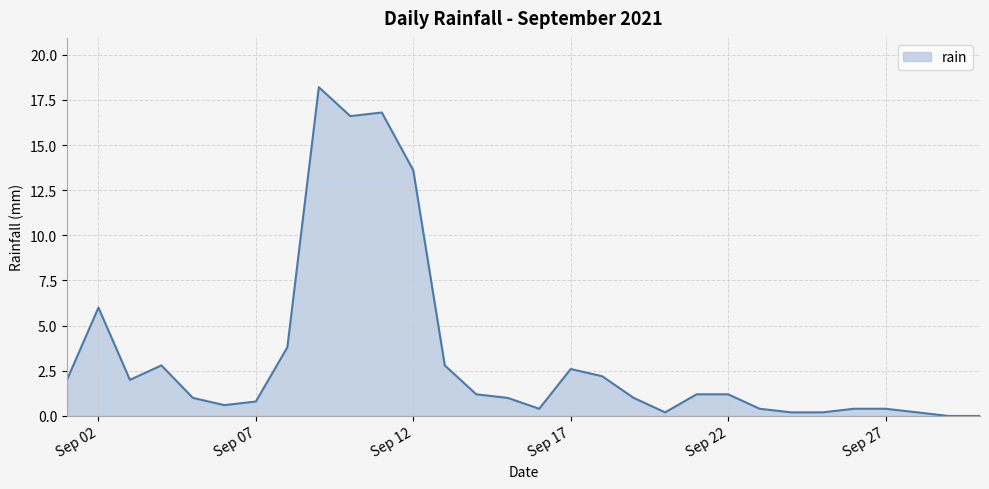

What is the difference between the maximum and minimum values?

18.2